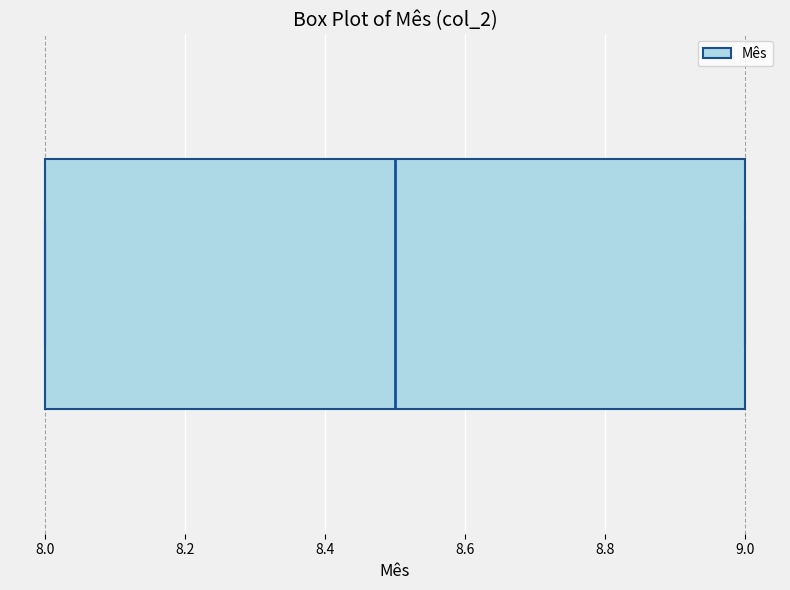

Transcribe this box plot: give where the median line is, the range the box spans, and where the two whiskers end, as read against the x-axis. The values are not printed on the chart, so give them approximately, as read against the axis.

median 8.5, box 8.0 to 9.0, whiskers 8.0 to 9.0